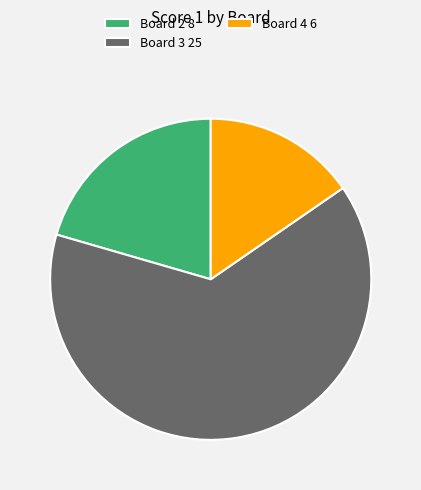

What is the smallest slice in the pie chart?

Board 4 6